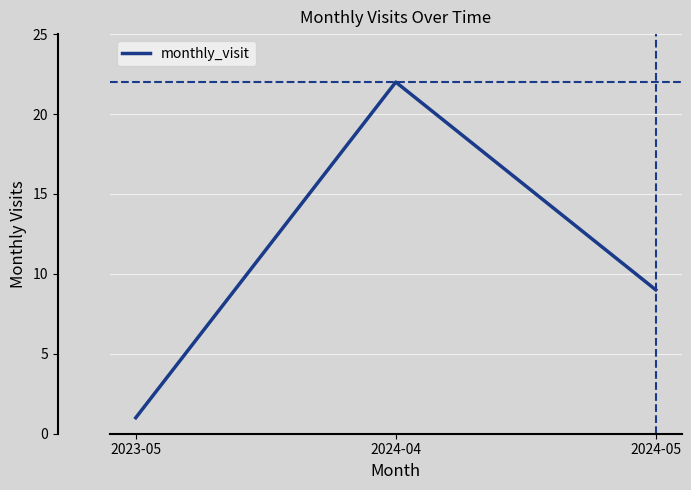

Where does the data first go above 9?

2024-04